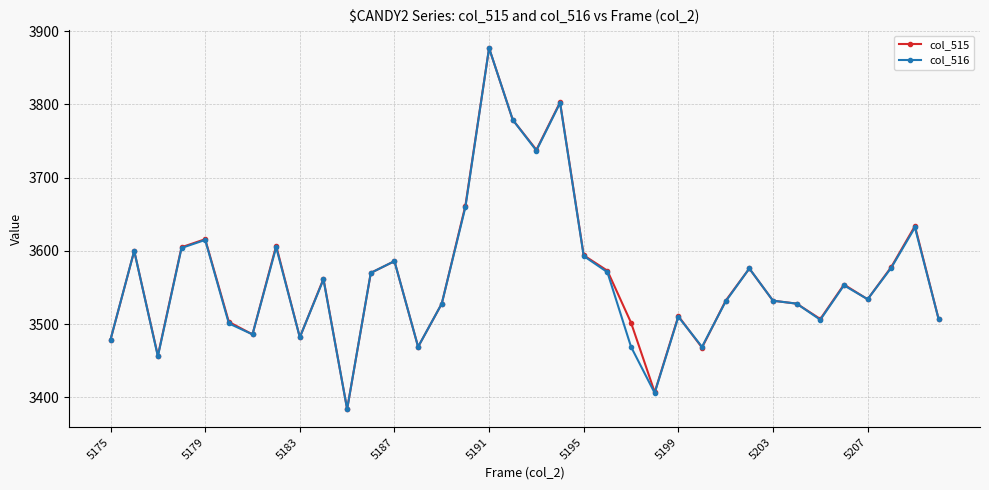

True or false: col_516 has more than 2 points higher than both neighbors.

True